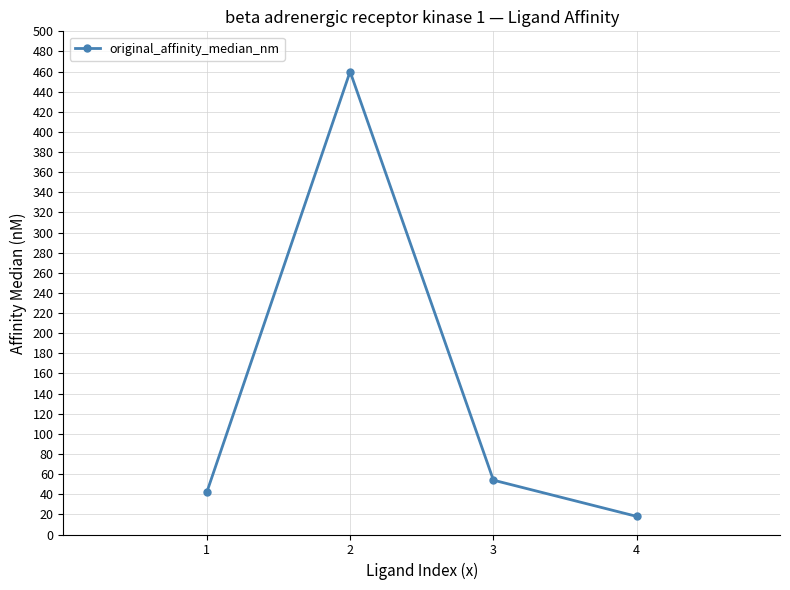

List the labels in order of value, largest first.

2, 3, 1, 4